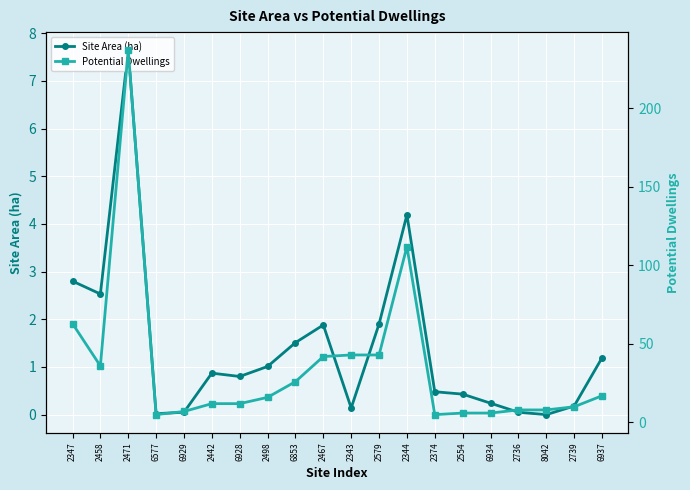

Which series has the widest spread of values?

Potential Dwellings